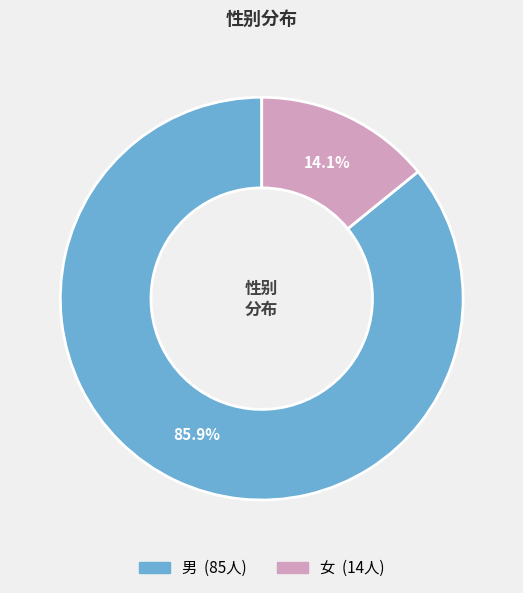

What is the ratio of the value at 男 to the value at 女?

6.1